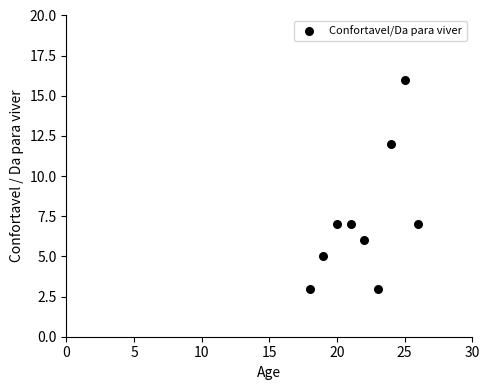

What is the range of Y values (max minus min)?

13